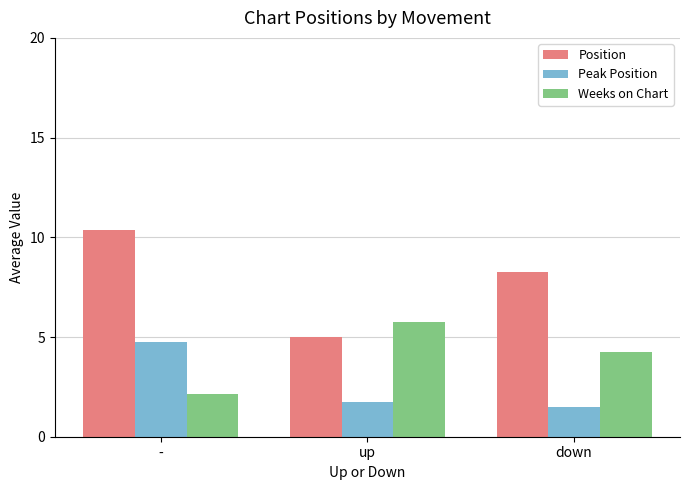

At how many categories does at least one series exceed 5?

3